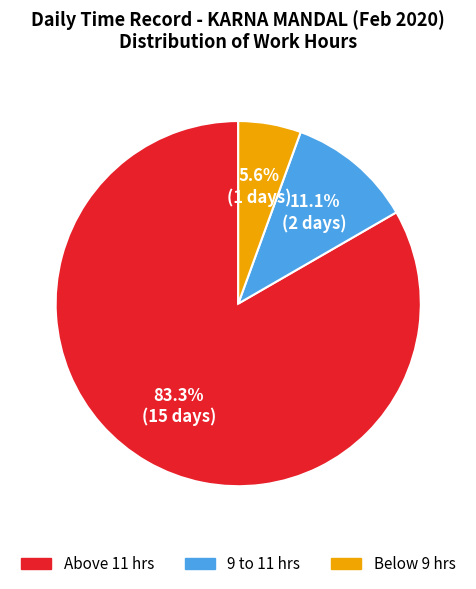

Approximately how many times larger is the value at Above 11 hrs compared to 9 to 11 hrs?

7.5